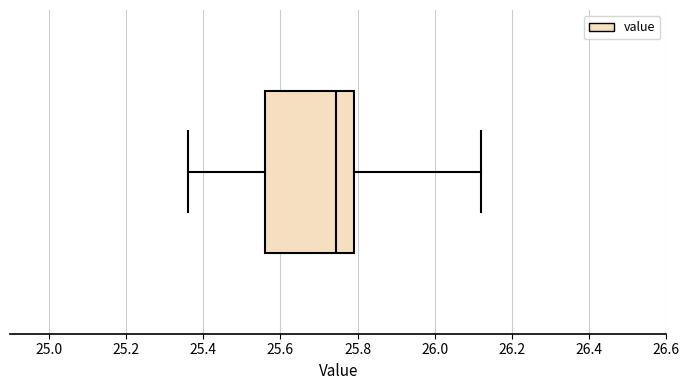

Where is the left edge of the box on the x-axis? The values are not printed on the chart, so give them approximately, as read against the axis.

25.56